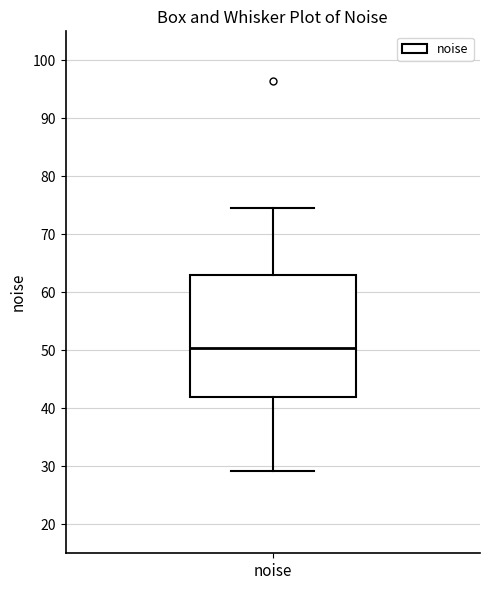

Where does the median line of the box for noise sit on the y-axis? The values are not printed on the chart, so give them approximately, as read against the axis.

50